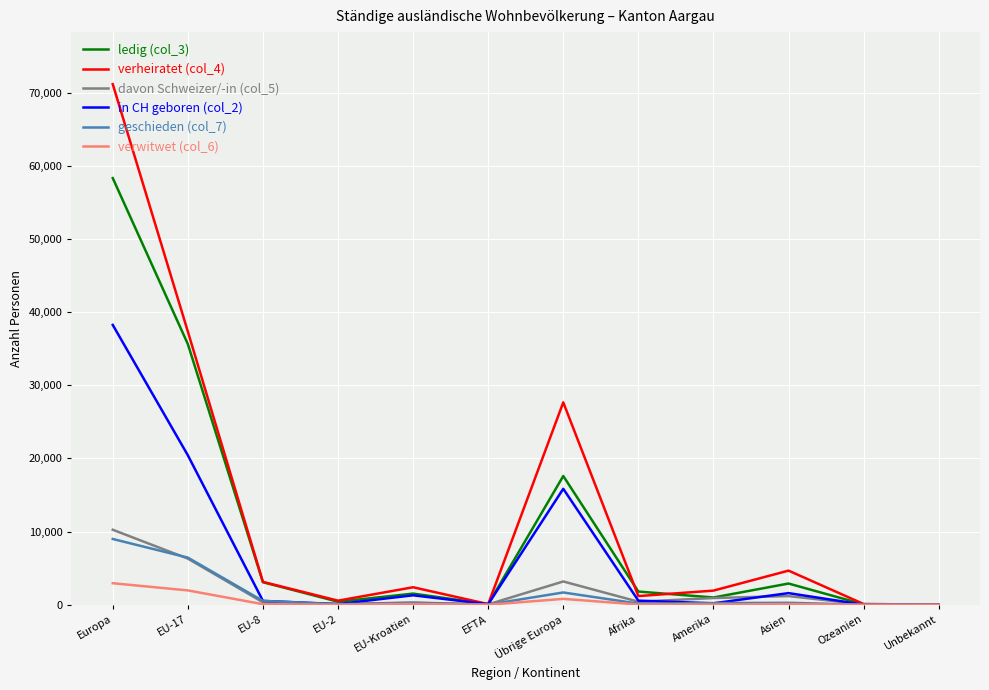

Which series has the largest range (max minus min)?

verheiratet (col_4)